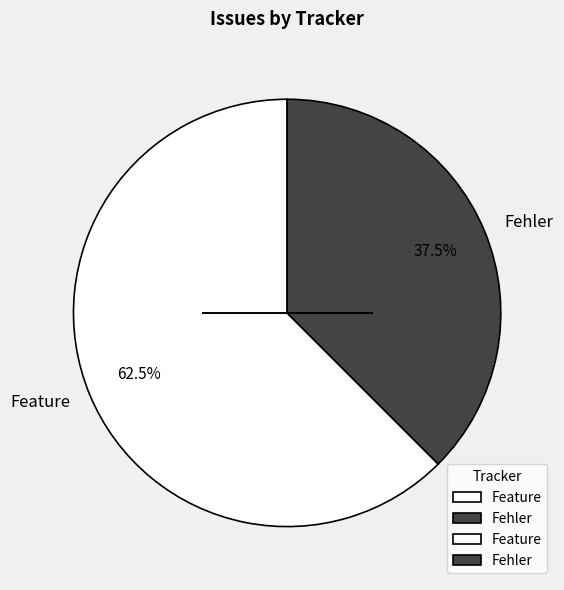

To the nearest percent, what is the combined percentage of Feature and Fehler?

100%